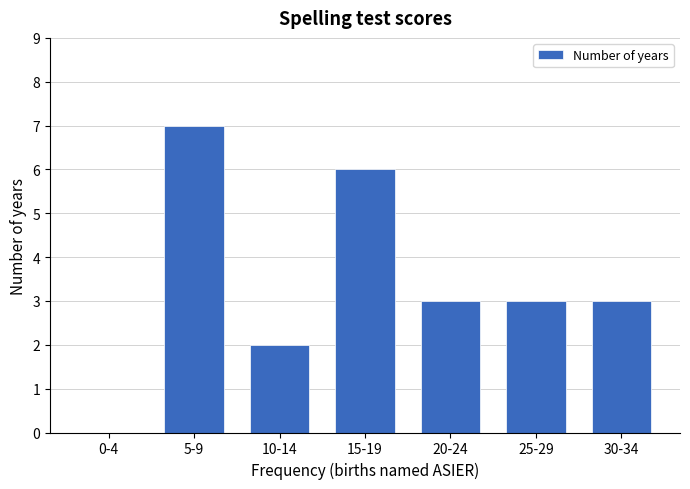

Reading right to left, transcribe all the data shown in this chart.

30-34=3	25-29=3	20-24=3	15-19=6	10-14=2	5-9=7	0-4=0